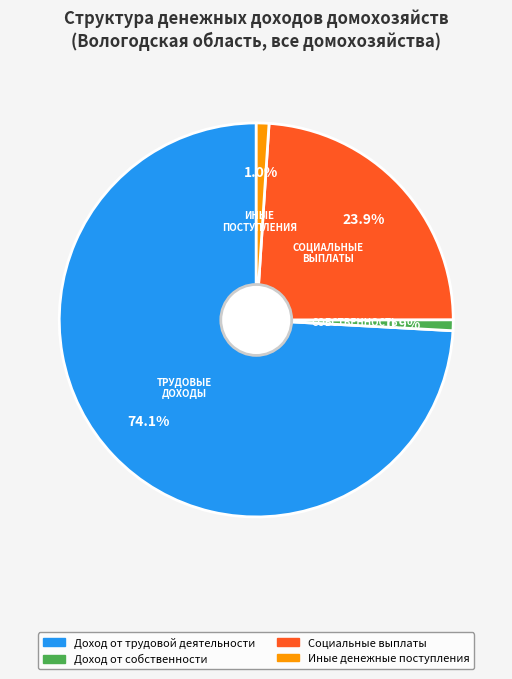

To the nearest percent, what percentage of the pie is Доход от трудовой деятельности?

74%